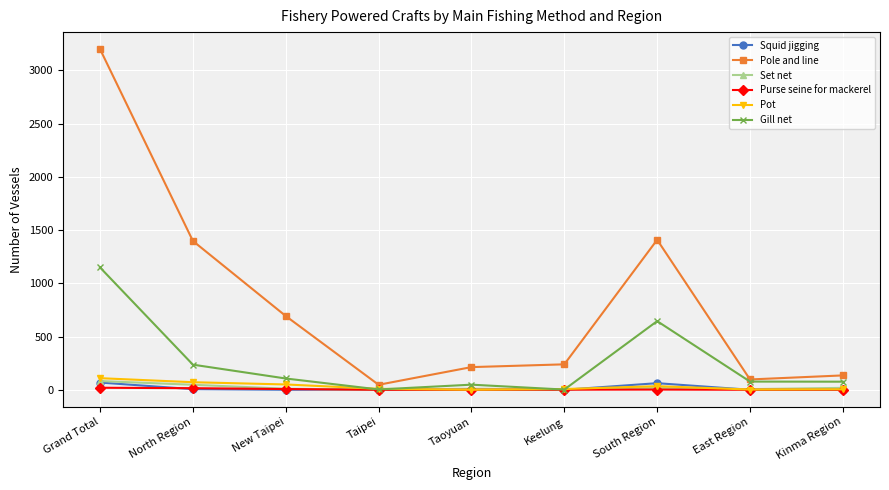

What is the difference between the maximum and minimum values in the Gill net series?

1147